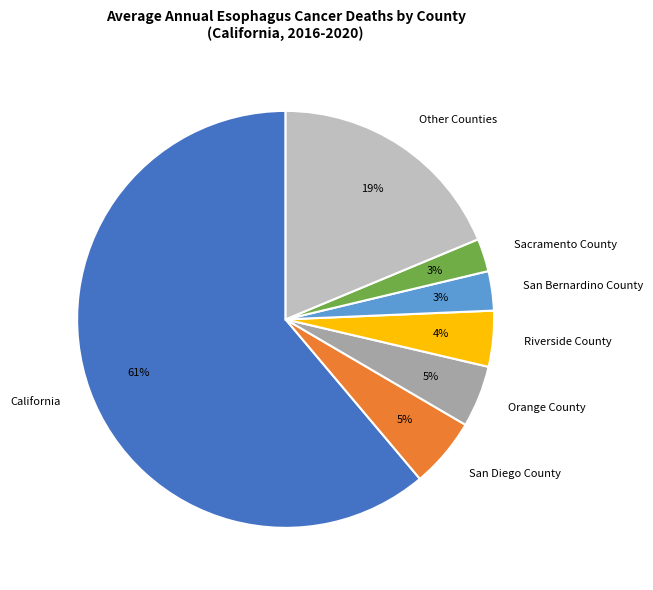

To the nearest percent, what portion does Other Counties represent?

19%